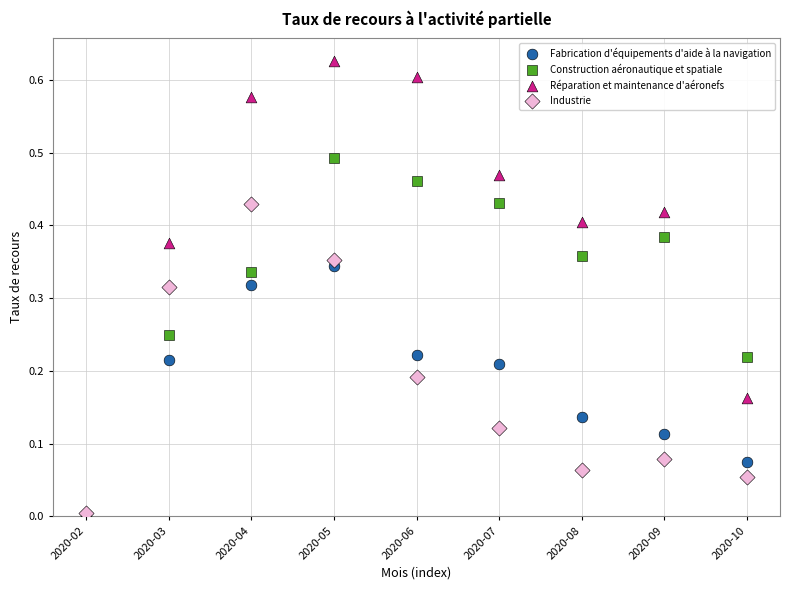

Which series has the widest spread of Y values?

Réparation et maintenance d'aéronefs